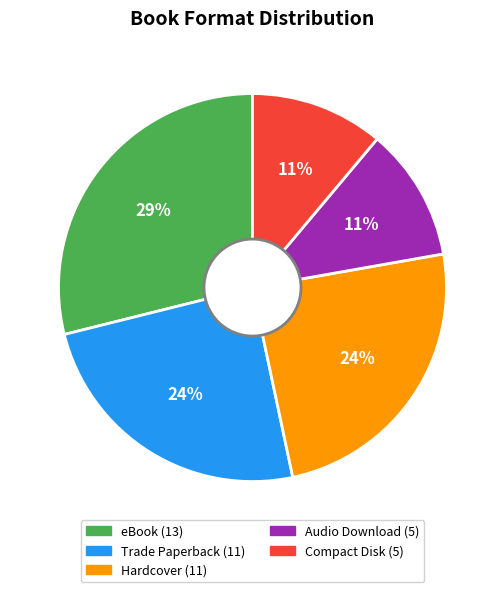

To the nearest percent, what is the difference between the largest and smallest slice percentages?

18%